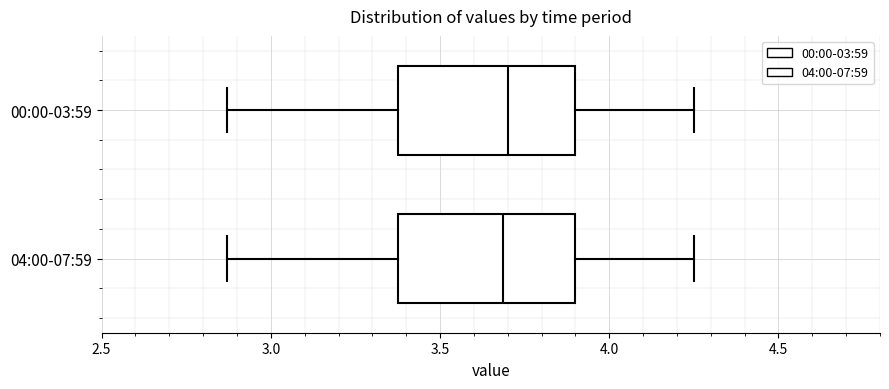

Reading bottom to top, read every box against the x-axis: the position of its median line, the range the box covers, and the ends of its whiskers. The values are not printed on the chart, so give them approximately, as read against the axis.

04:00-07:59: median 3.70, box 3.40 to 3.90, whiskers 2.85 to 4.25
00:00-03:59: median 3.70, box 3.40 to 3.90, whiskers 2.85 to 4.25